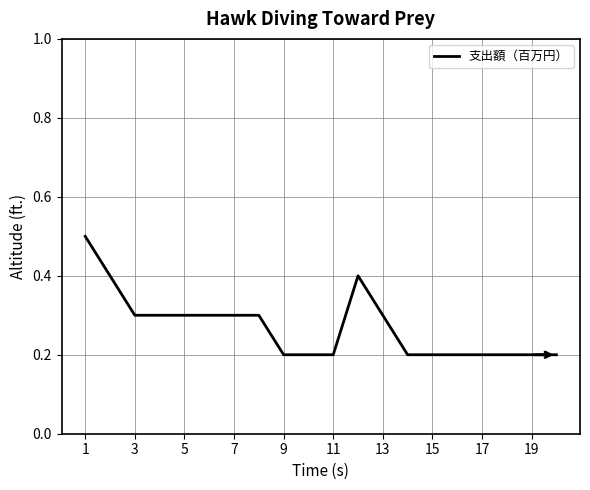

Reading left to right, list all the values displayed in this chart.

0.5	0.4	0.3	0.3	0.3	0.3	0.3	0.3	0.2	0.2	0.2	0.4	0.3	0.2	0.2	0.2	0.2	0.2	0.2	0.2